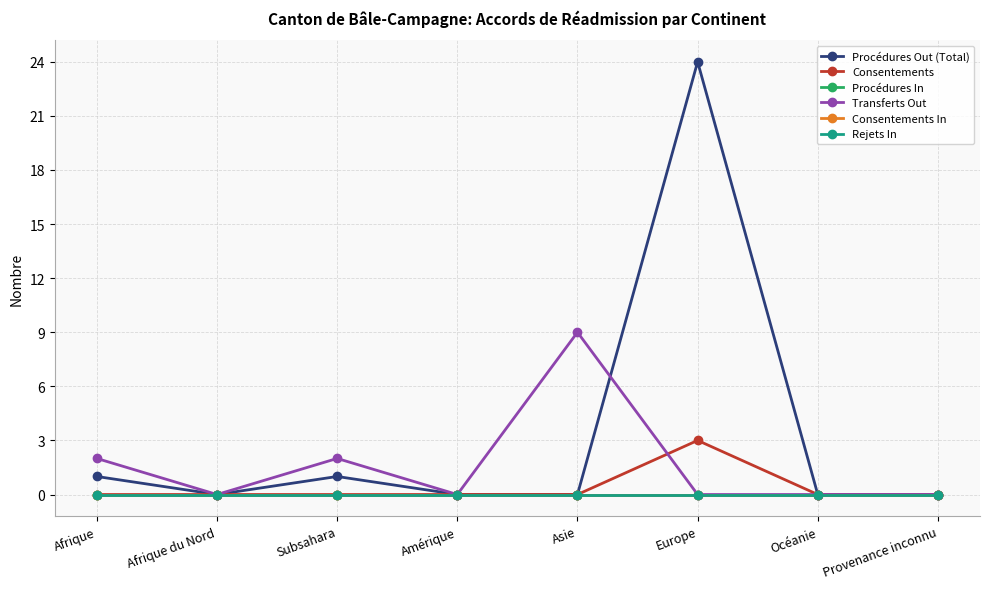

List the labels in order of Consentements In value, smallest first.

Afrique, Afrique du Nord, Subsahara, Amérique, Asie, Europe, Océanie, Provenance inconnu